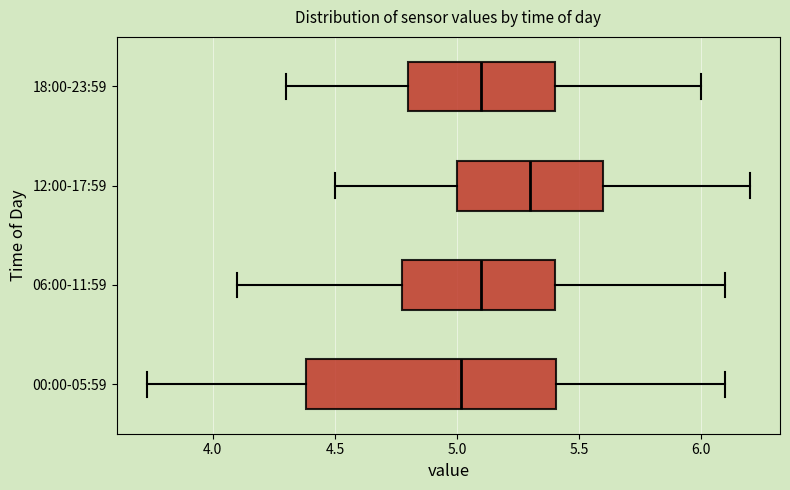

Which box is the widest, from its left edge to its right edge?

00:00-05:59